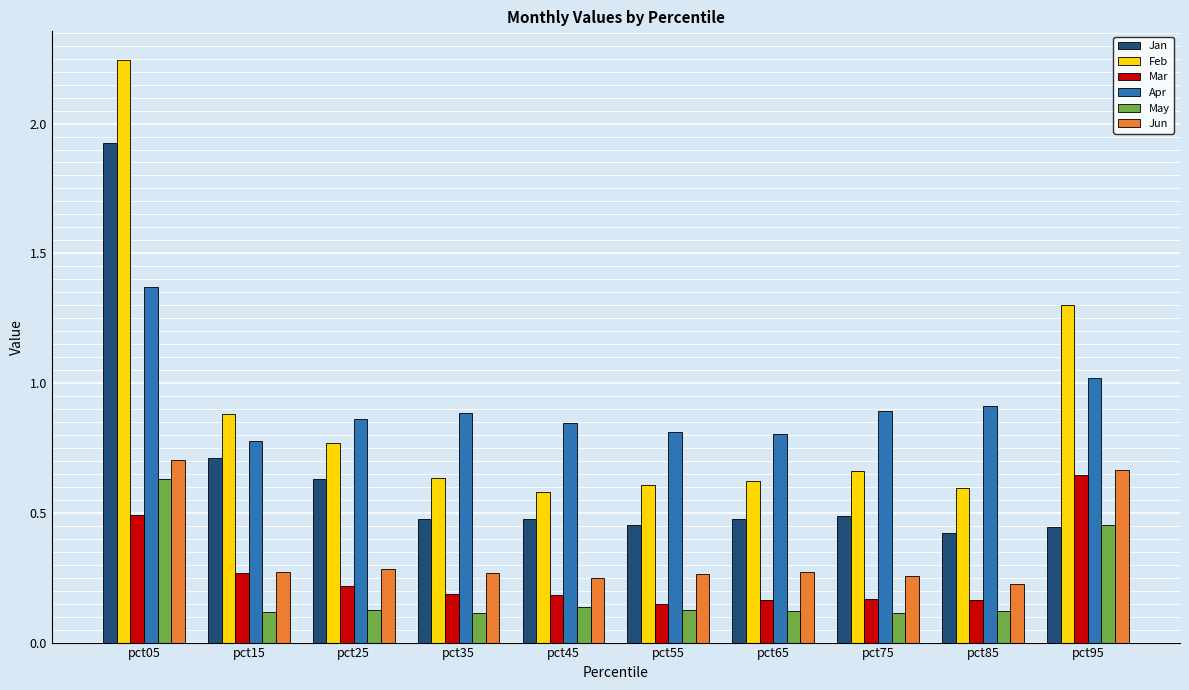

Is it true that Jan equals 0.3 at pct45?

False